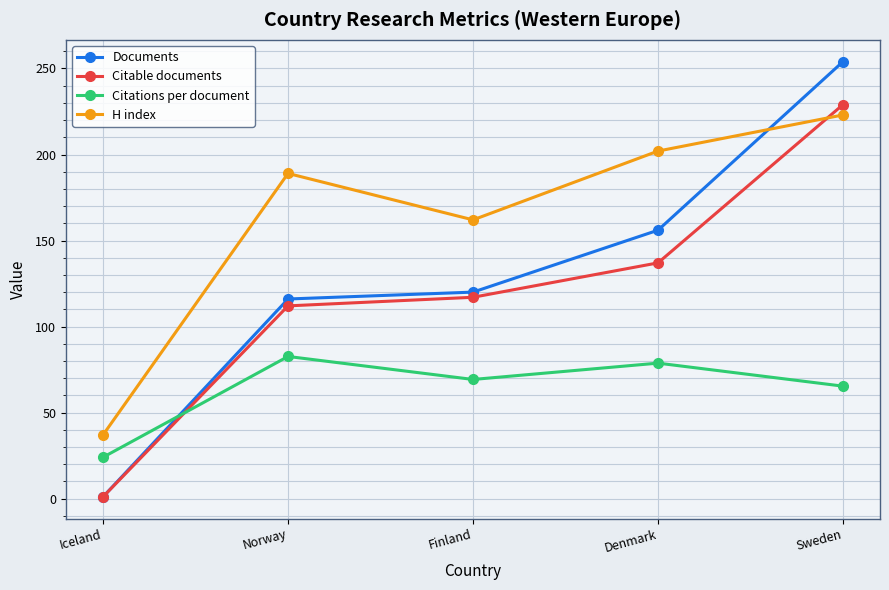

How many data points does each series have?

5